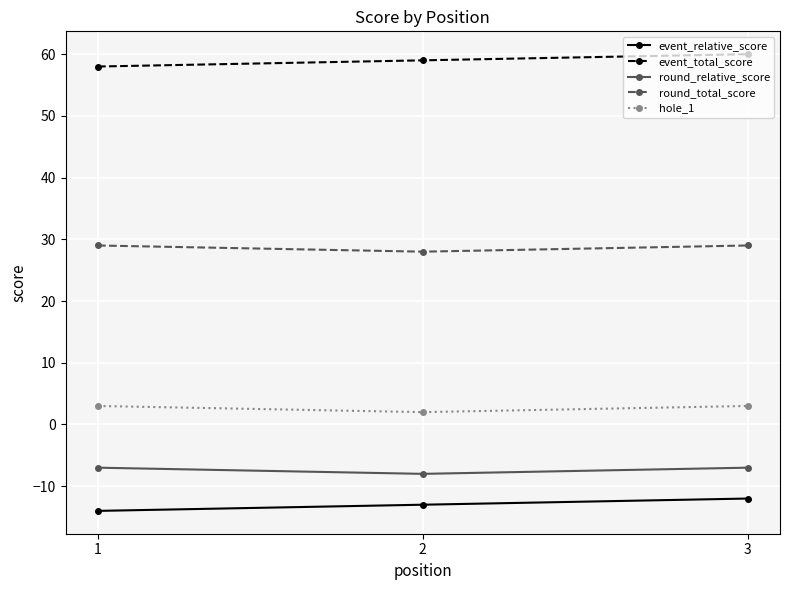

Is this an area chart (filled region under the line)?

No